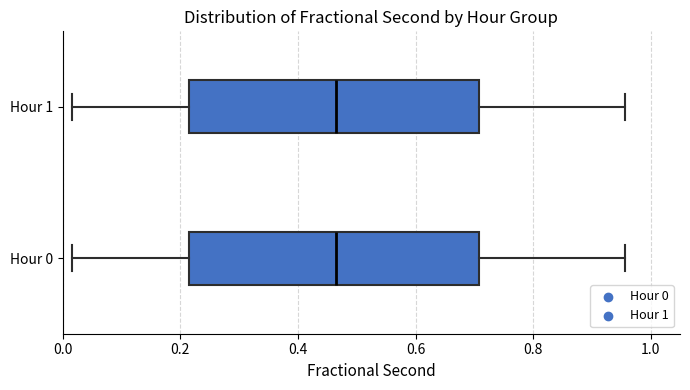

Reading bottom to top, transcribe this box plot: for each box, give where its median line is, the range the box spans, and where its two whiskers end, as read against the x-axis. The values are not printed on the chart, so give them approximately, as read against the axis.

Hour 0: median 0.46, box 0.22 to 0.70, whiskers 0.02 to 0.96
Hour 1: median 0.46, box 0.22 to 0.70, whiskers 0.02 to 0.96